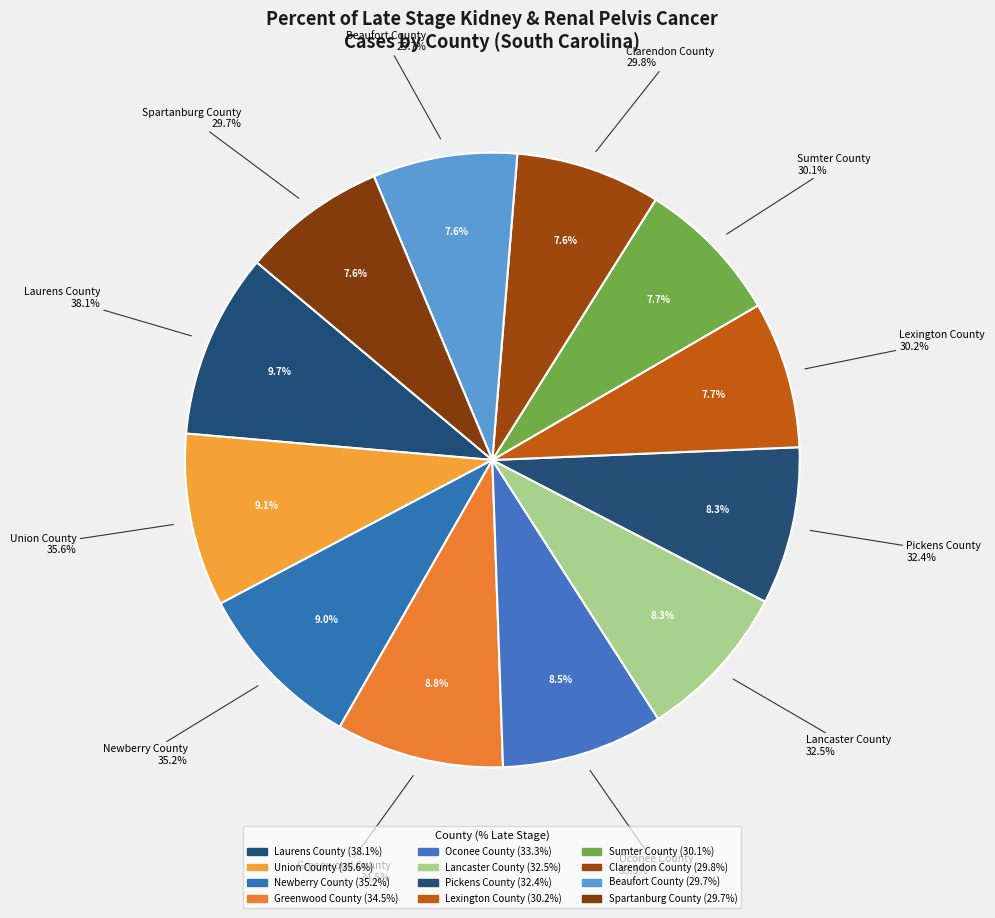

To the nearest percent, what is the average slice percentage?

8%